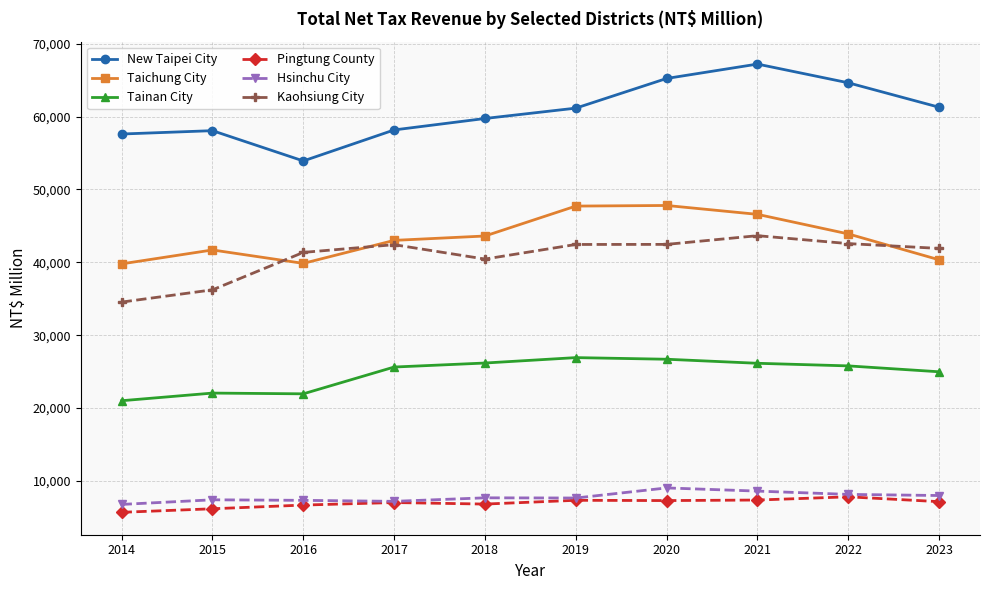

True or false: Tainan City and Pingtung County cross at least once.

False